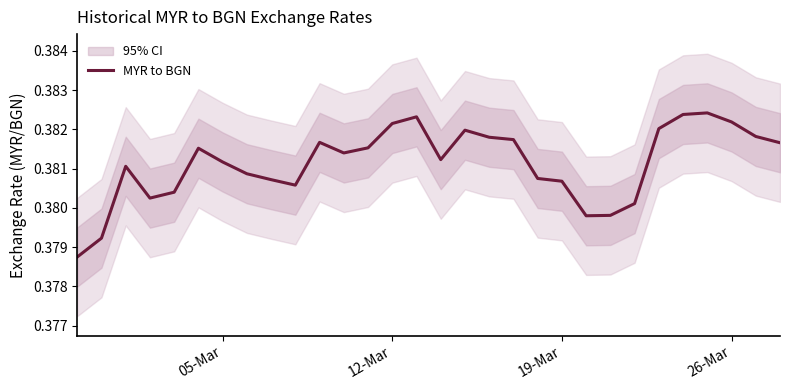

The chart shows a value of 0.5 at 26-Mar. True or false?

False